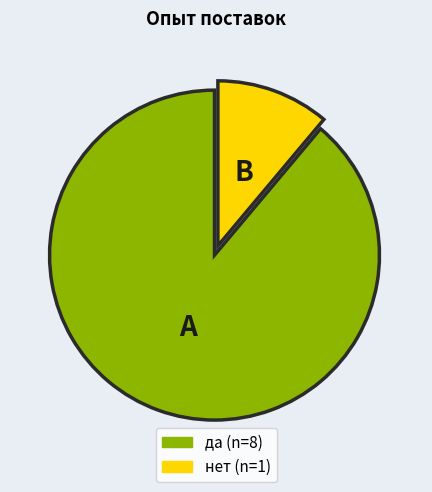

Rank the categories by value from lowest to highest.

нет, да